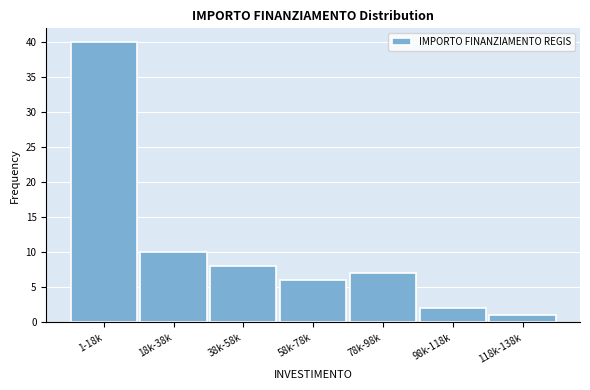

Reading left to right, transcribe all the data shown in this chart.

40	10	8	6	7	2	1